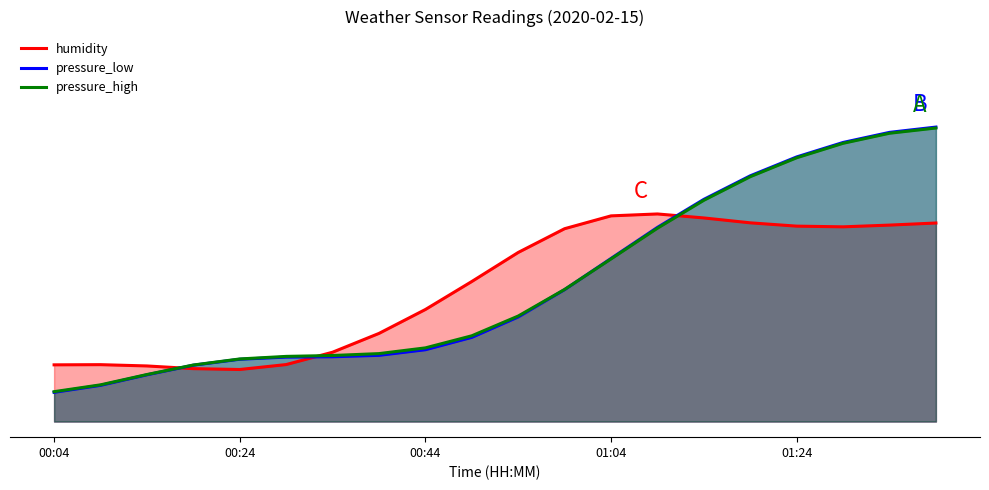

Reading left to right, extract all data points from this chart.

pressure_low: 00:04=0.1	00:09=0.1	00:14=0.1	00:19=0.2	00:24=0.2	00:29=0.2	00:34=0.2	00:39=0.2	00:44=0.2	00:49=0.3	00:54=0.3	00:59=0.4	01:04=0.5	01:09=0.6	01:14=0.7	01:19=0.8	01:24=0.8	01:29=0.9	01:34=0.9	01:39=0.9
pressure_high: 00:04=0.1	00:09=0.1	00:14=0.2	00:19=0.2	00:24=0.2	00:29=0.2	00:34=0.2	00:39=0.2	00:44=0.2	00:49=0.3	00:54=0.3	00:59=0.4	01:04=0.5	01:09=0.6	01:14=0.7	01:19=0.8	01:24=0.8	01:29=0.9	01:34=0.9	01:39=0.9